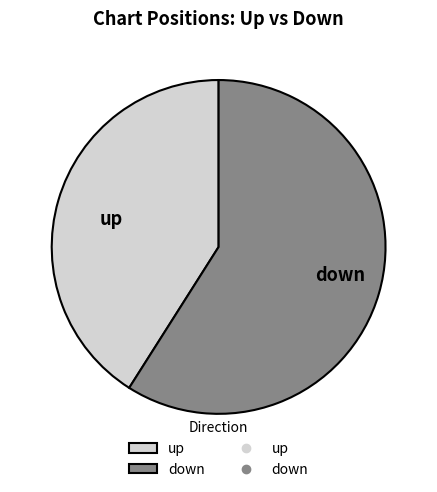

What is the ratio of the value at down to the value at up?

1.4